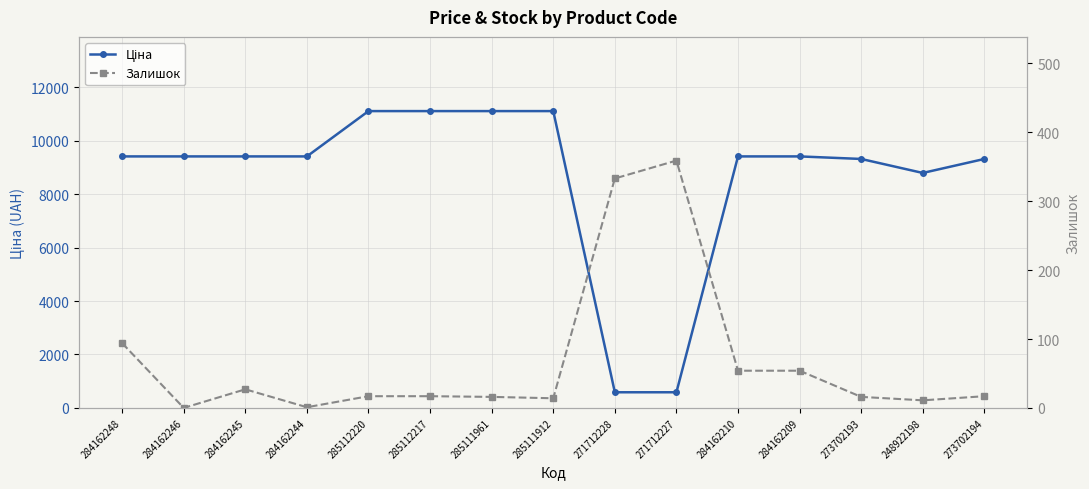

True or false: Ціна and Залишок intersect in this chart.

False